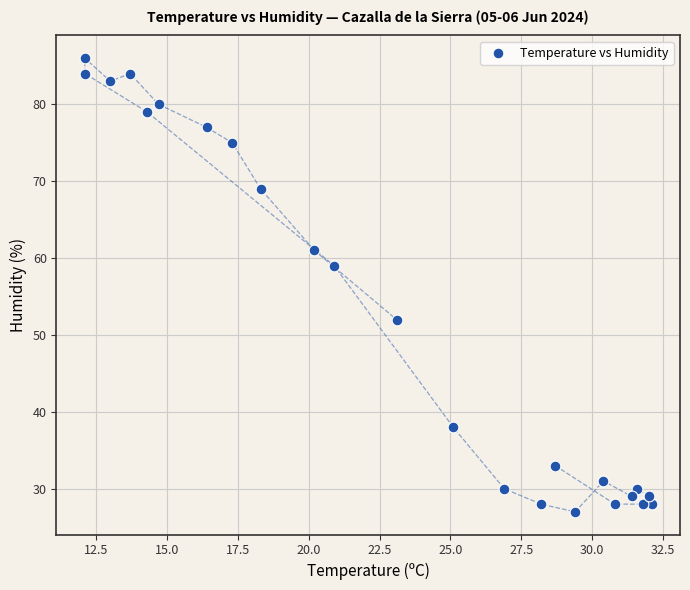

What Y value in the scatter plot is closest to 56?

59